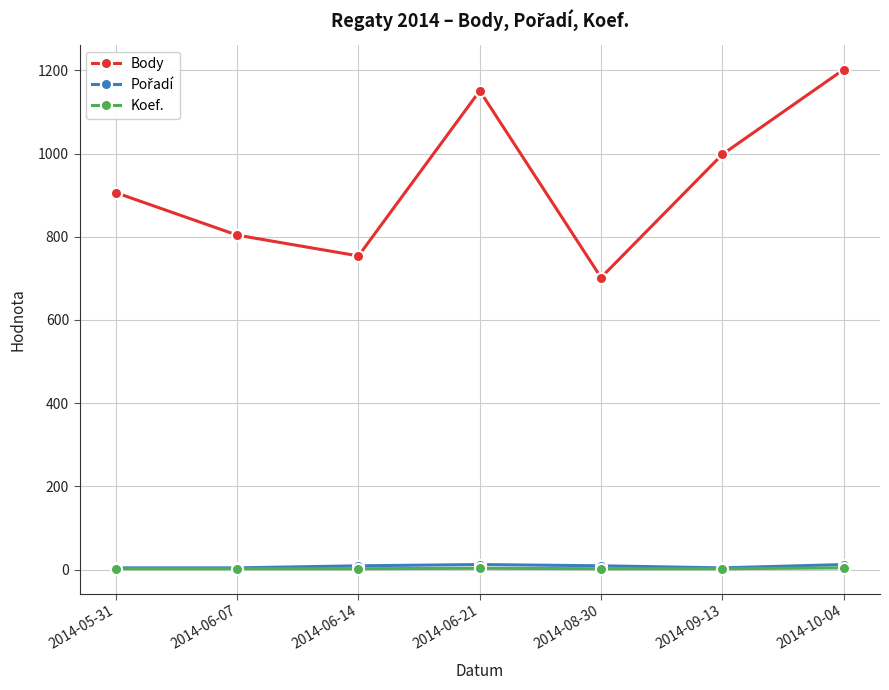

How many interior local valleys does the Body series have?

2